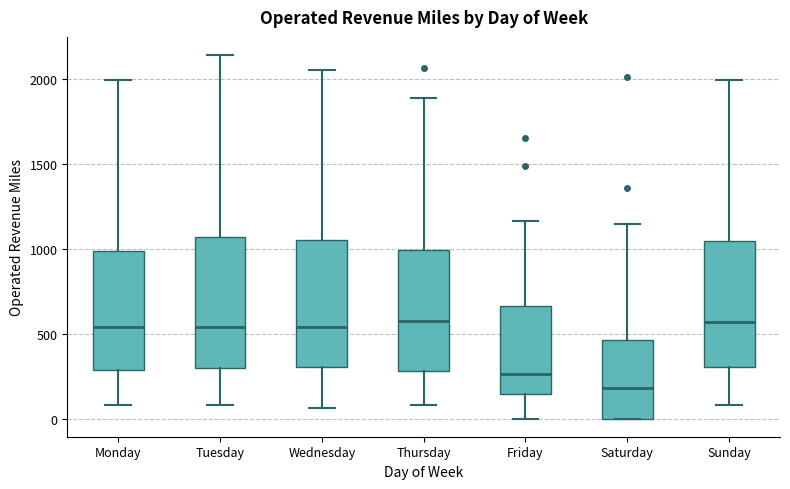

Which box's median line is the lowest?

Saturday